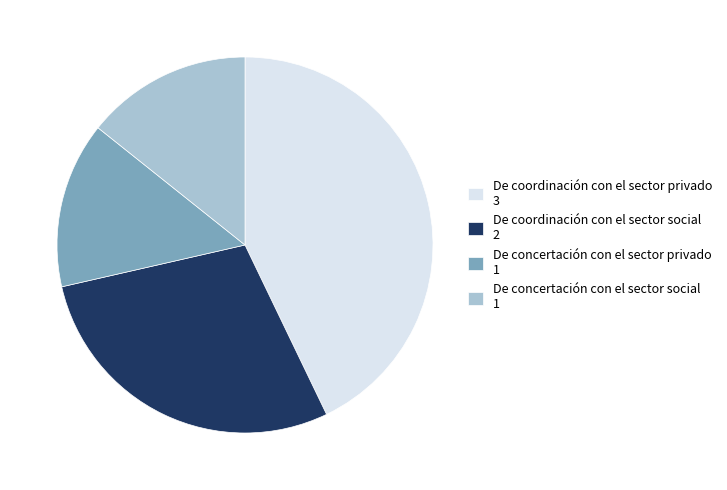

The De concertación con el sector social slice represents 21% of the pie. True or false?

False